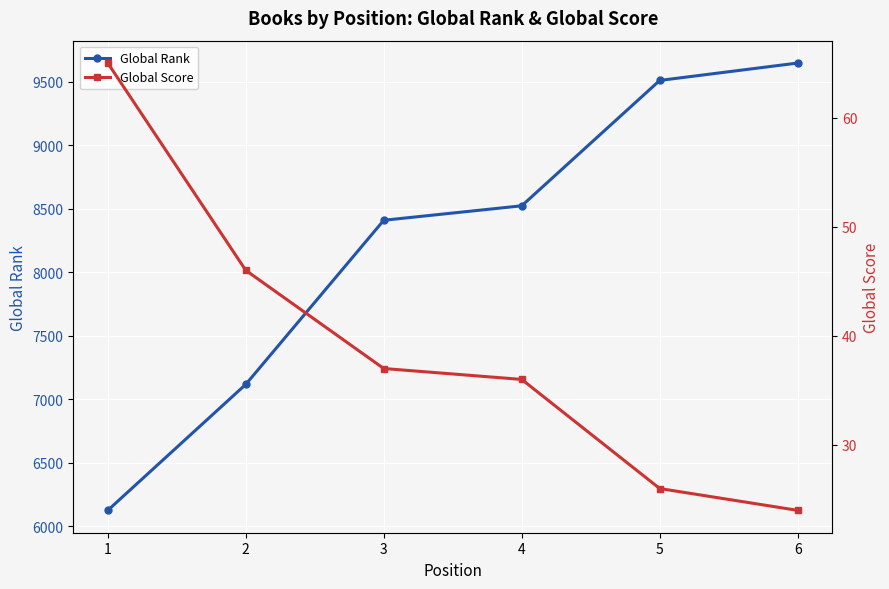

At which label does Global Rank first exceed 8525?

5